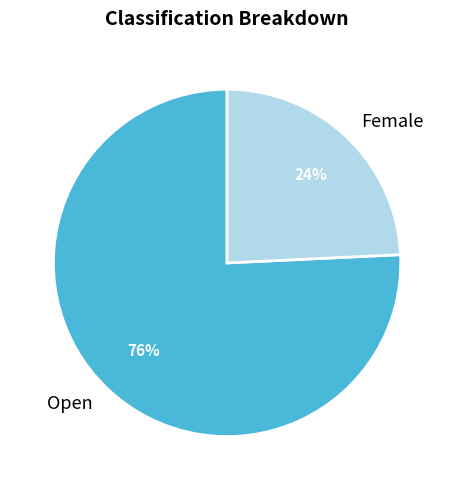

True or false: Female accounts for 11% of the total.

False